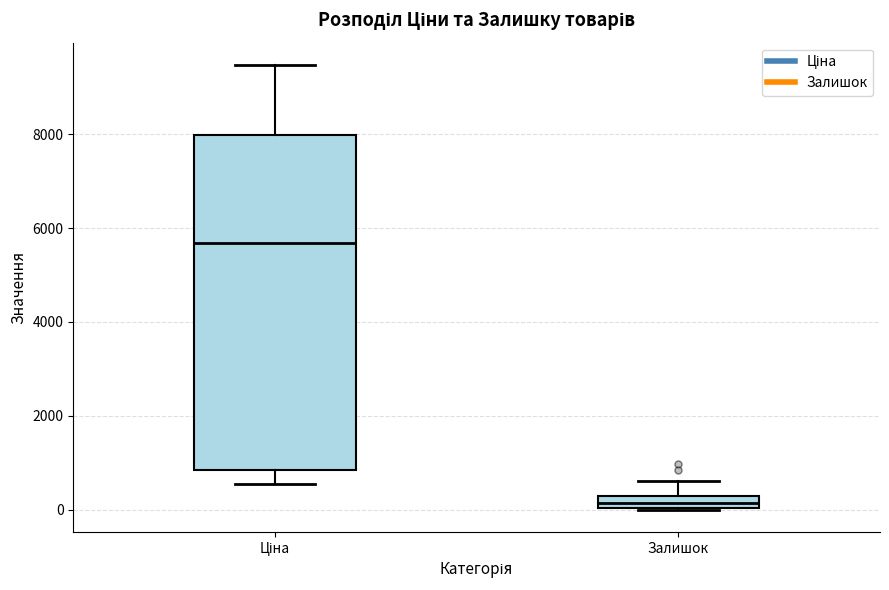

Which box has the highest median line?

Ціна